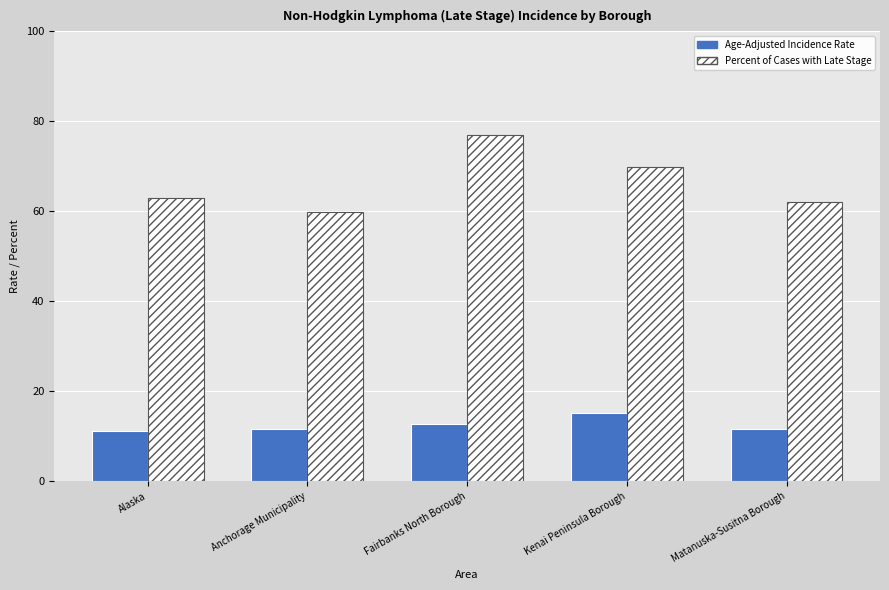

At how many categories does at least one series exceed 11?

5